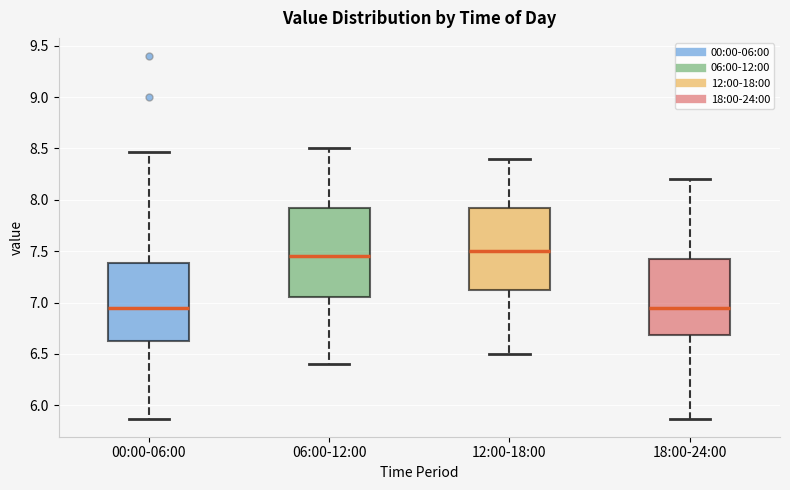

Reading left to right, transcribe this box plot: for each box, give where its median line is, the range the box spans, and where its two whiskers end, as read against the y-axis. The values are not printed on the chart, so give them approximately, as read against the axis.

00:00-06:00: median 6.95, box 6.60 to 7.40, whiskers 5.85 to 8.45
06:00-12:00: median 7.45, box 7.05 to 7.95, whiskers 6.40 to 8.50
12:00-18:00: median 7.50, box 7.15 to 7.95, whiskers 6.50 to 8.40
18:00-24:00: median 6.95, box 6.70 to 7.45, whiskers 5.85 to 8.20